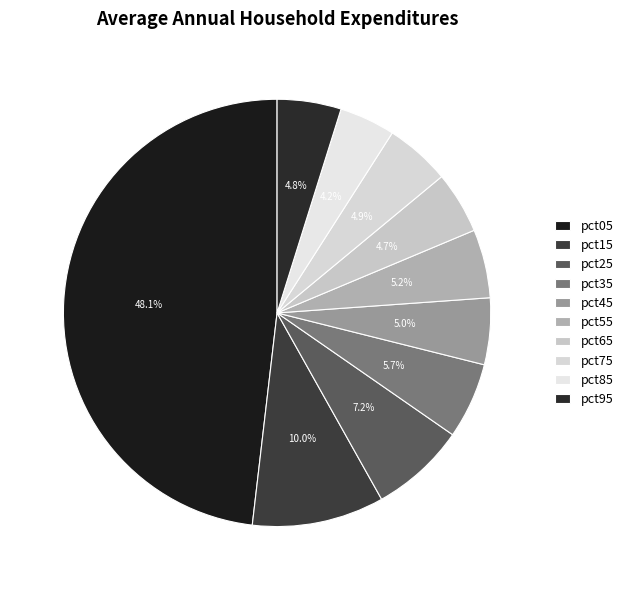

To the nearest percent, what percentage of the pie is pct45?

5%